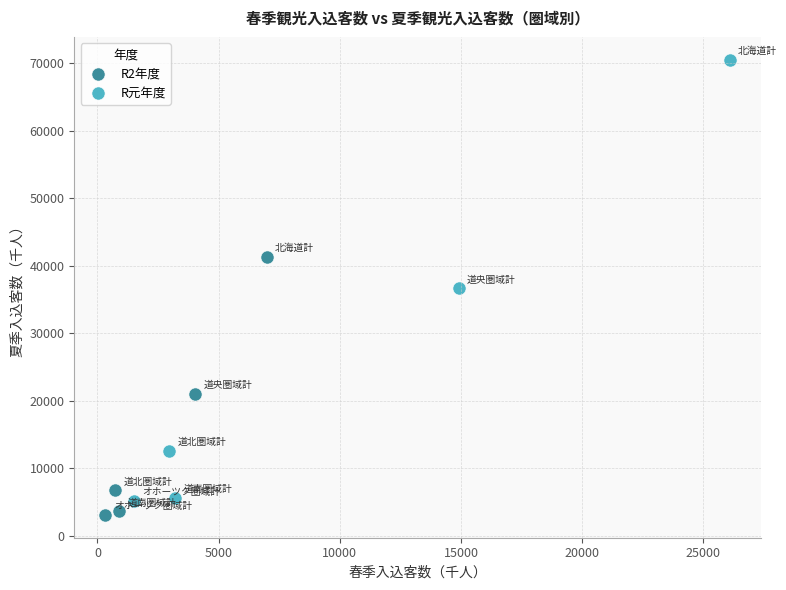

Which series contains the lowest Y value?

R2年度